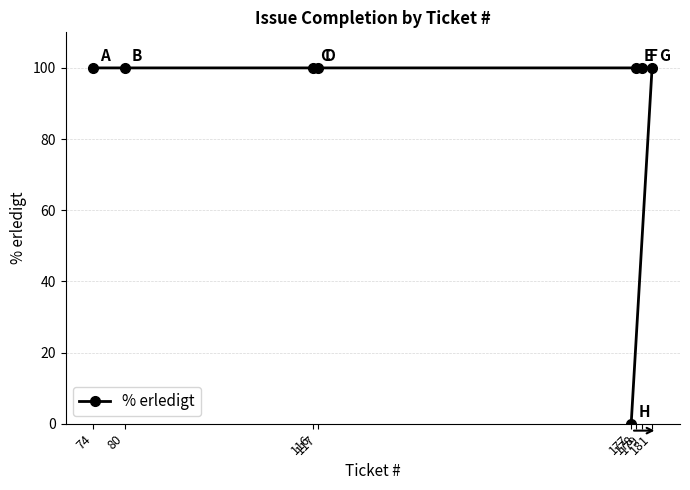

Reading left to right, extract all data points from this chart.

74=100	80=100	116=100	117=100	177=0	178=100	179=100	181=100